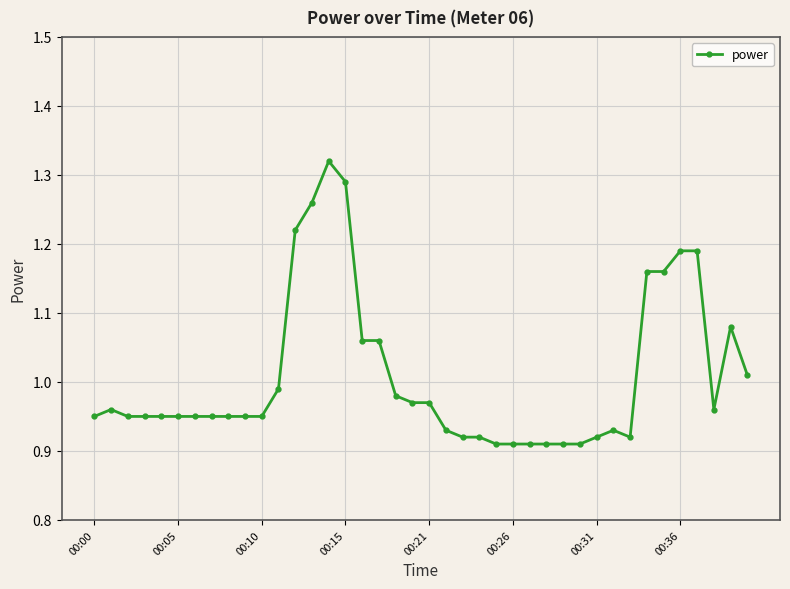

True or false: the data has more than 1 interior local peaks.

True